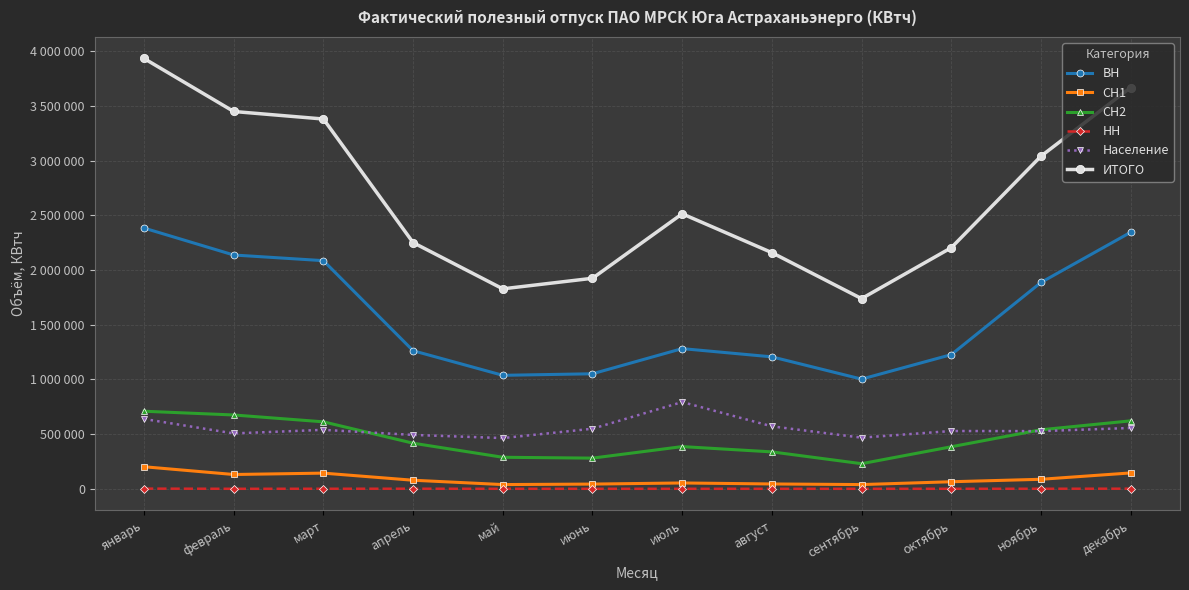

What are all the series names shown in the legend?

ВН, СН1, СН2, НН, Население, ИТОГО